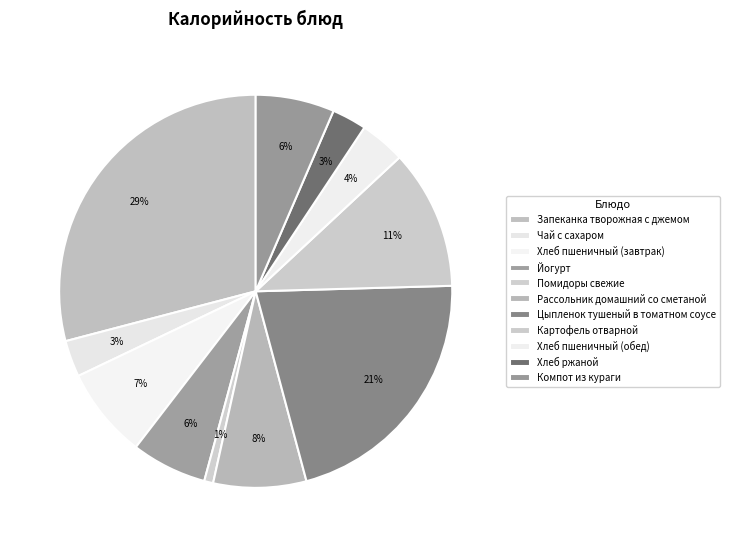

What percentage is the Запеканка творожная с джемом slice, to the nearest percent?

29%